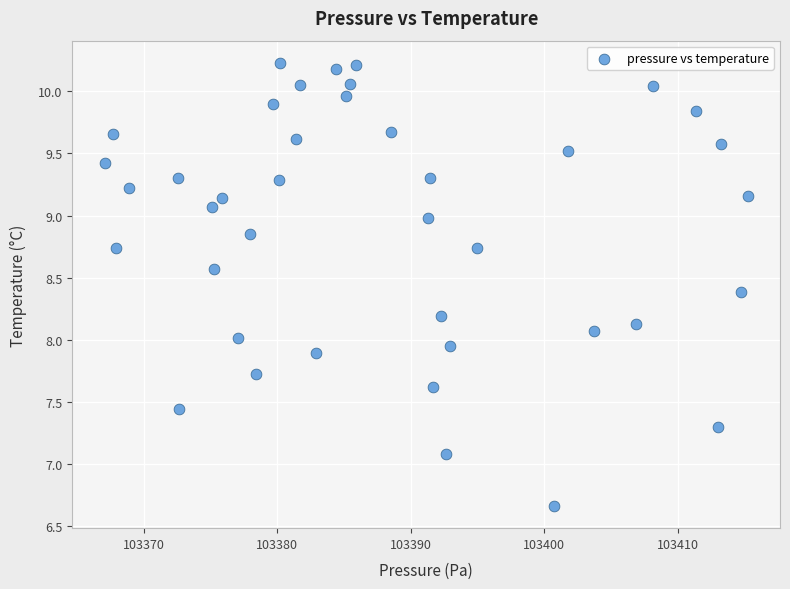

What is the range of Y values (max minus min)?

3.6